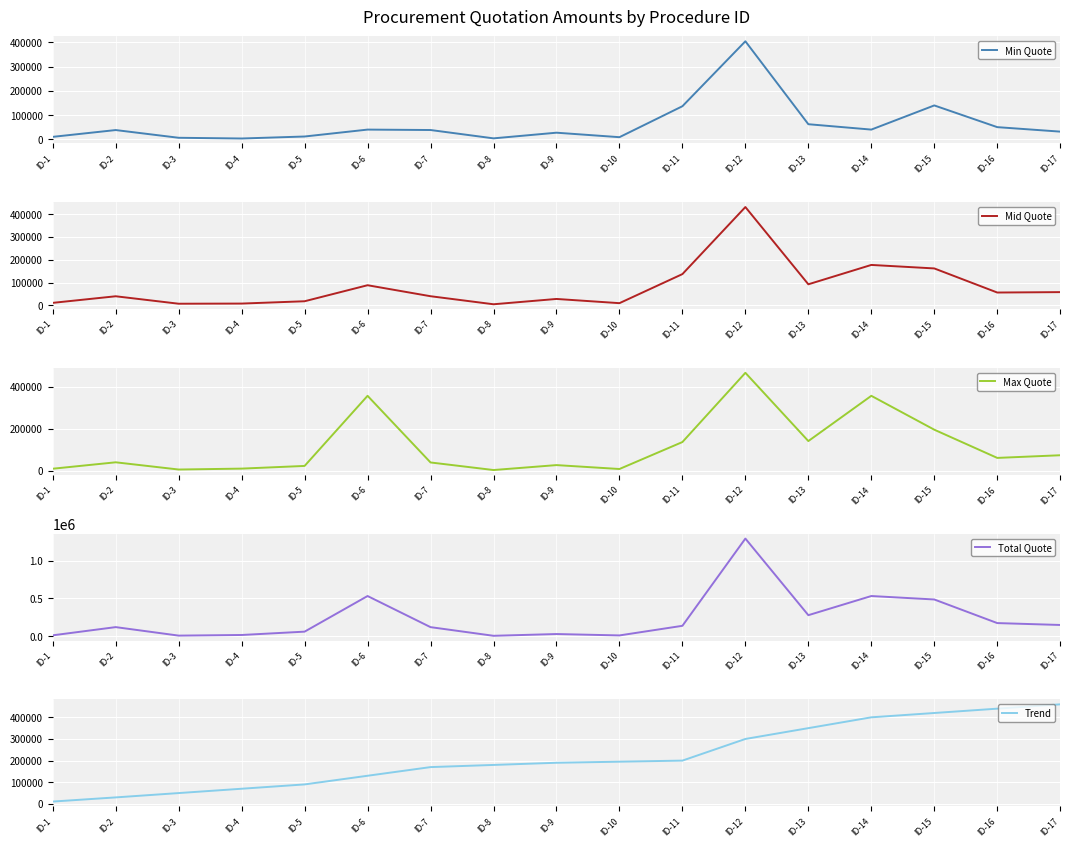

How many data points in Max Quote are less than 41180?

8